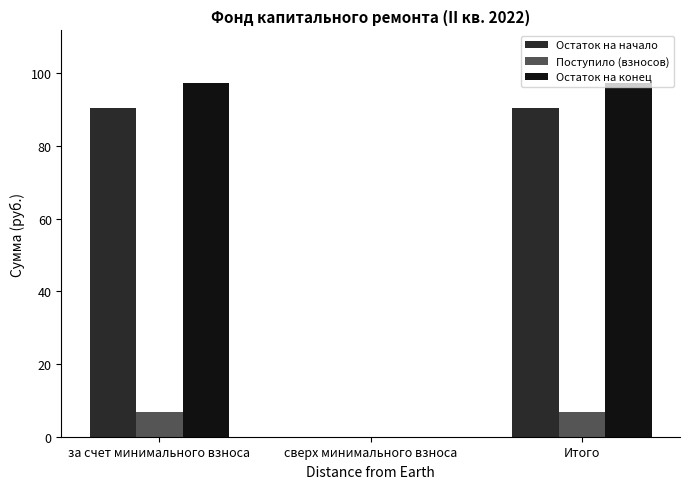

Does the chart contain stacked bars?

No